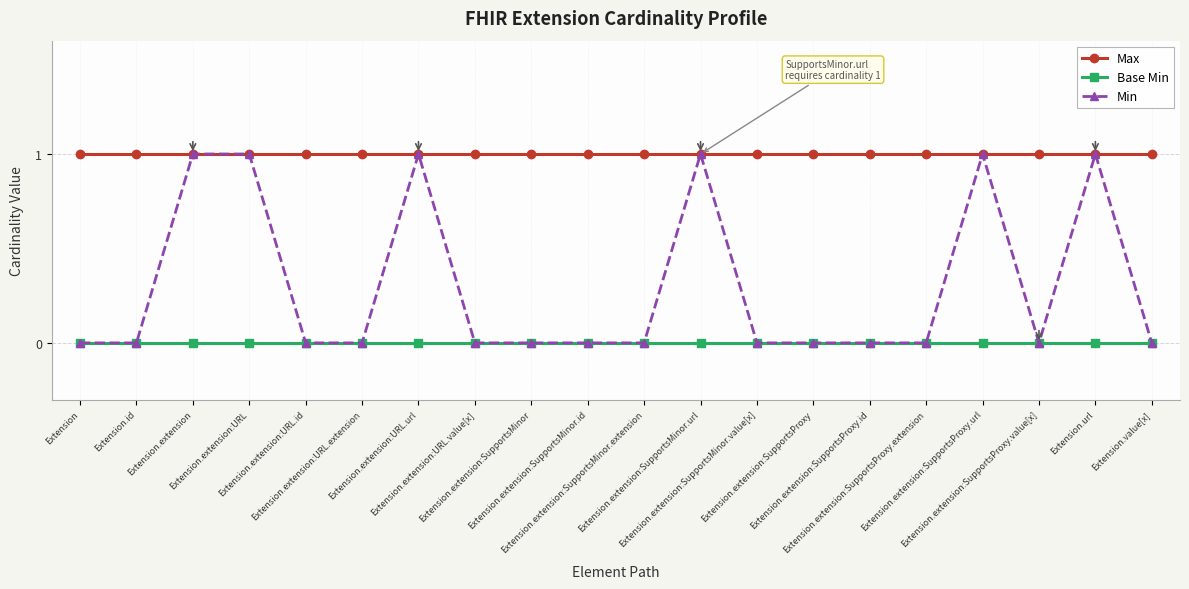

What is the average value of the Max series?

1